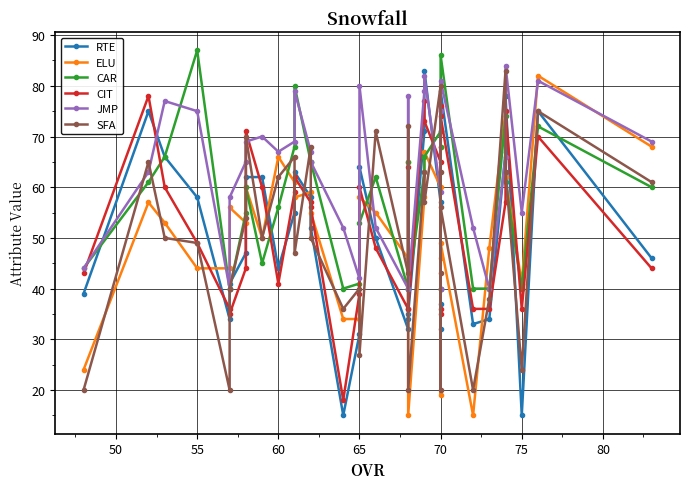

Reading right to left, what are all the values shown in this chart?

RTE: 46	75	15	78	67	34	33	79	71	37	32	57	83	71	35	34	32	50	64	31	15	52	58	63	55	44	62	62	47	41	34	58	66	75	39
ELU: 68	82	41	62	75	48	15	49	68	19	46	60	67	58	15	65	46	55	58	34	34	55	59	58	61	66	50	60	53	56	44	44	53	57	24
CAR: 60	72	40	61	74	40	40	86	68	40	40	71	66	63	40	65	40	62	53	41	40	65	65	80	68	56	45	60	55	40	40	87	66	61	44
CIT: 44	70	36	75	57	36	36	74	76	35	36	65	73	77	36	64	36	48	60	39	18	56	57	62	59	41	60	71	44	35	36	49	60	78	43
JMP: 69	81	55	84	66	40	52	81	75	40	40	59	82	79	40	78	40	52	80	42	52	65	67	79	69	67	70	69	65	58	40	75	77	63	44
SFA: 61	75	24	63	83	38	20	56	63	20	43	80	57	63	20	72	43	71	27	40	36	50	68	47	66	62	50	70	54	40	20	49	50	65	20